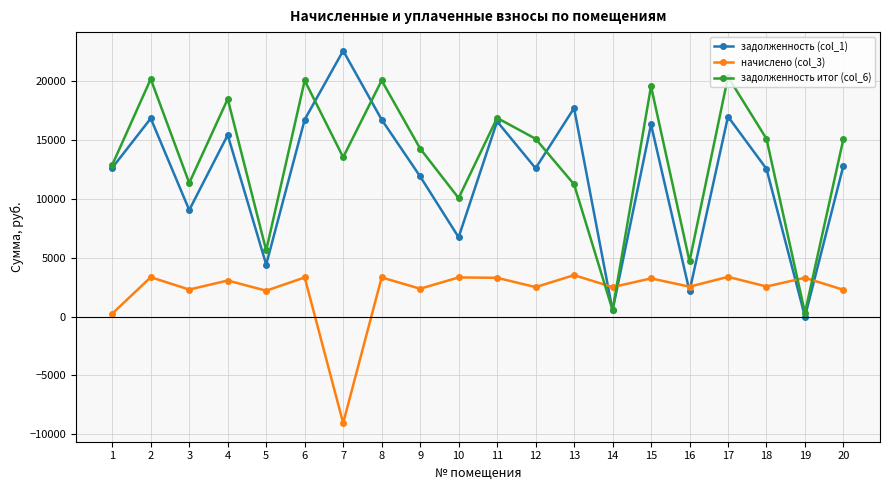

At which category does the chart reach its minimum across all series?

7